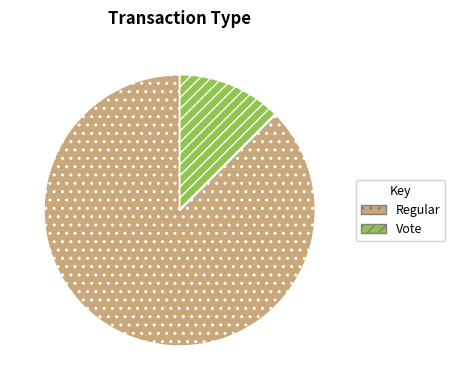

Which has a higher value, Vote or Regular?

Regular